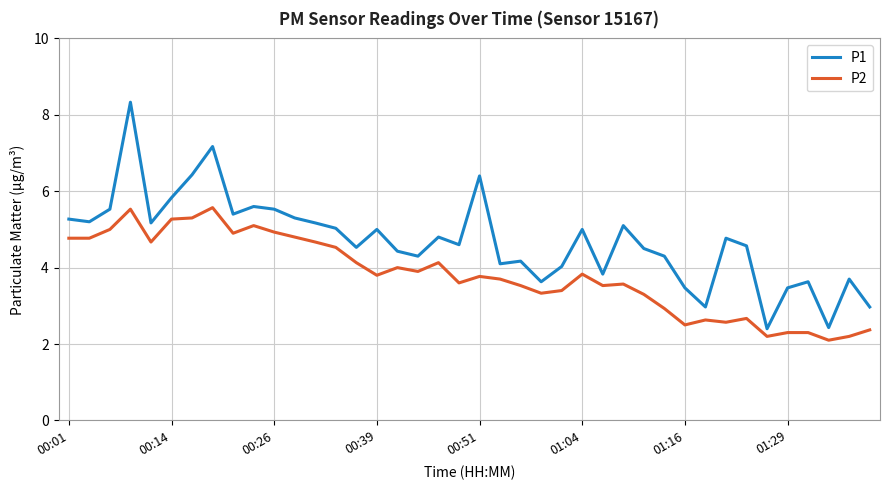

True or false: P1 and P2 cross at least once.

False